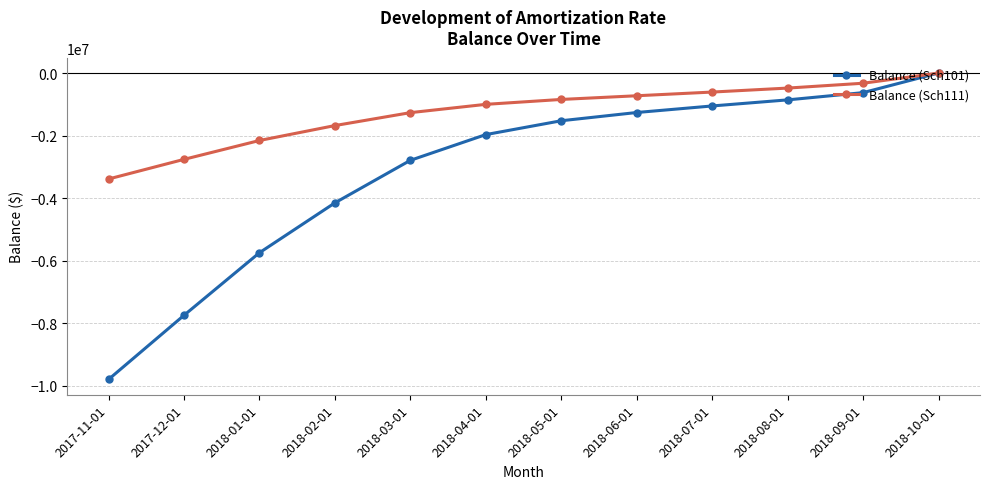

How many data points does each series have?

12